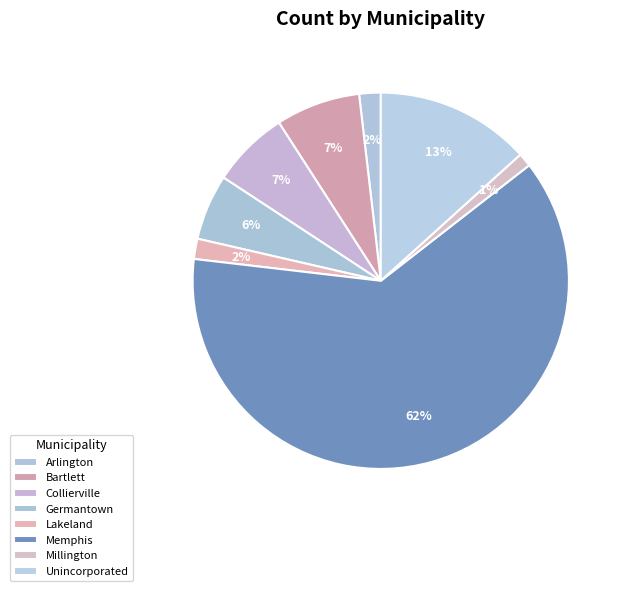

To the nearest percent, what portion does Collierville represent?

7%